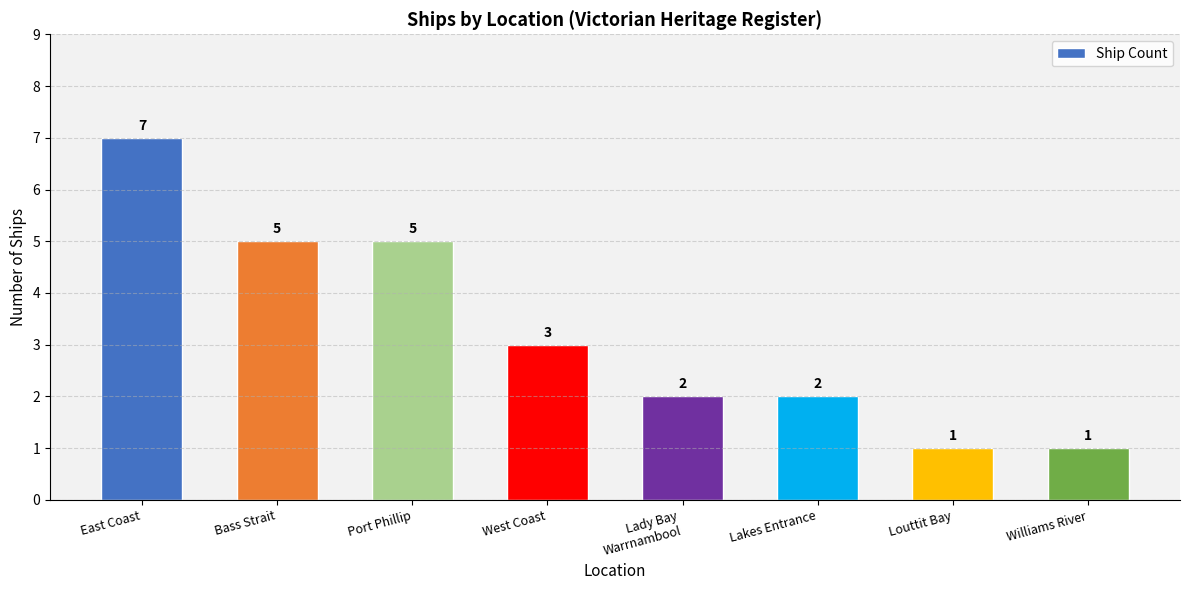

What is the difference between the maximum and minimum values?

6